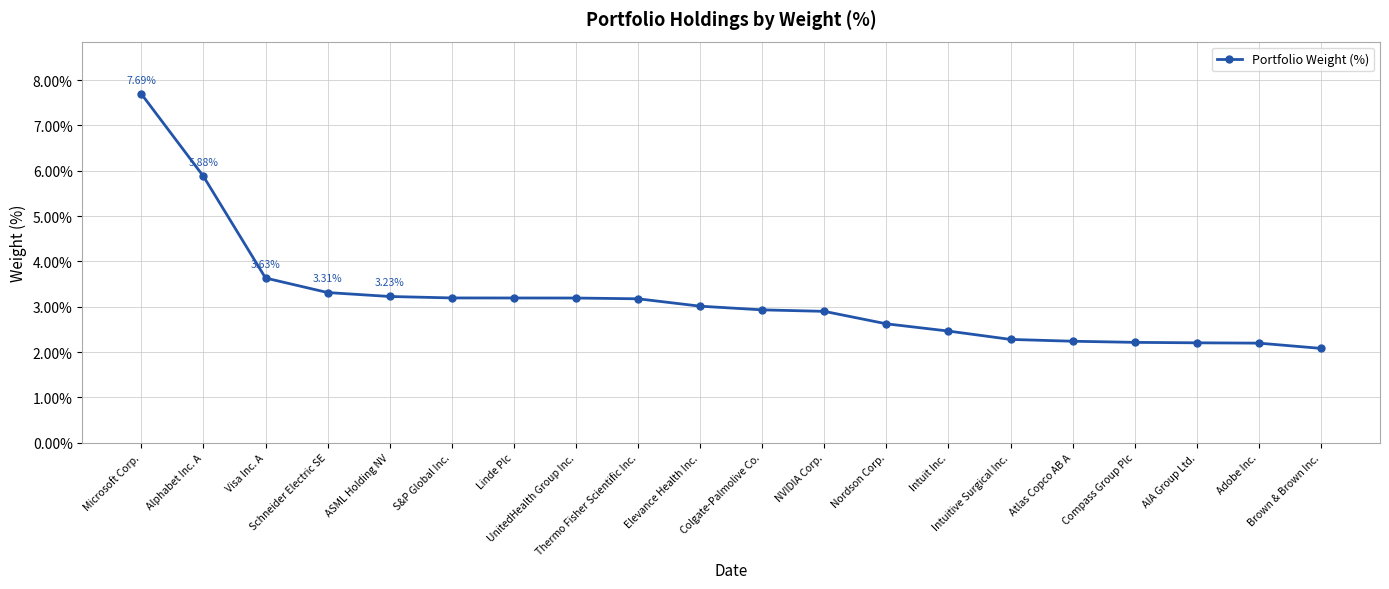

What is the label of the 9th point from the right?

NVIDIA Corp.